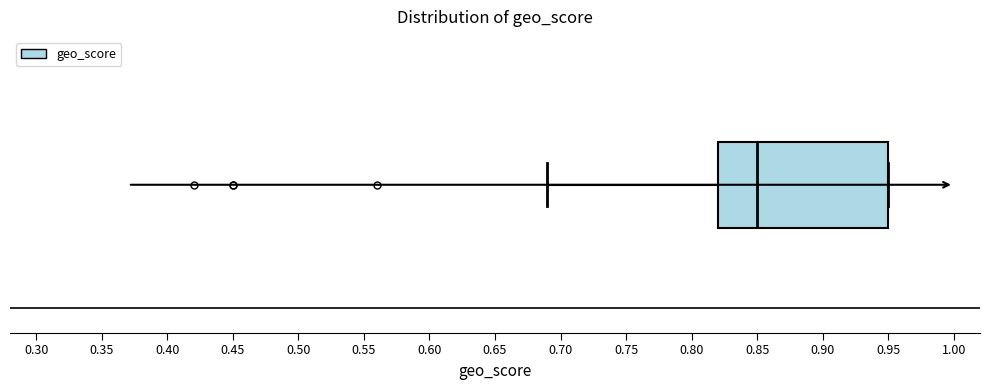

Where is the left edge of the box on the x-axis? The values are not printed on the chart, so give them approximately, as read against the axis.

0.82